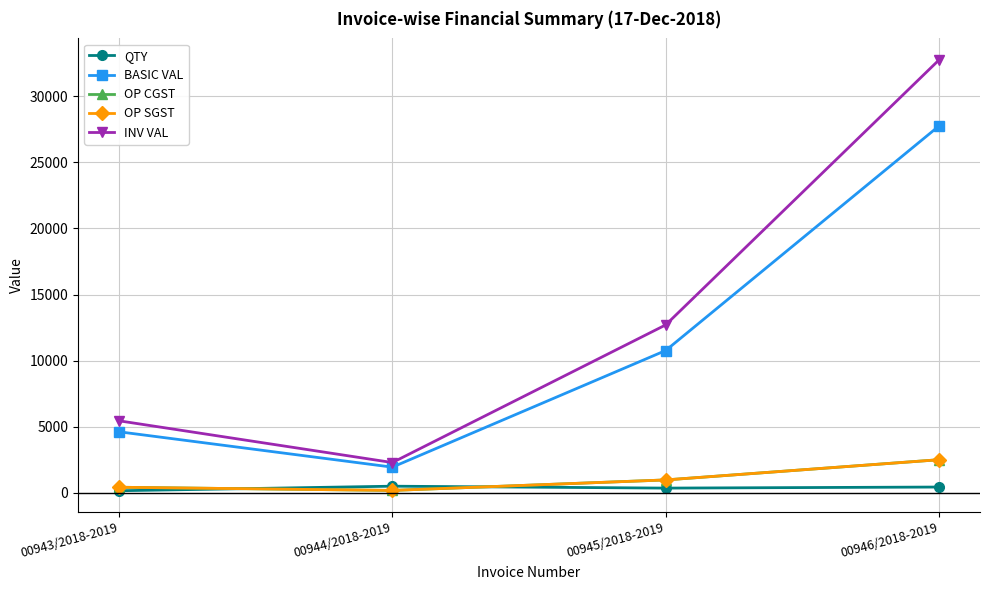

Which series has the largest total across all categories?

INV VAL